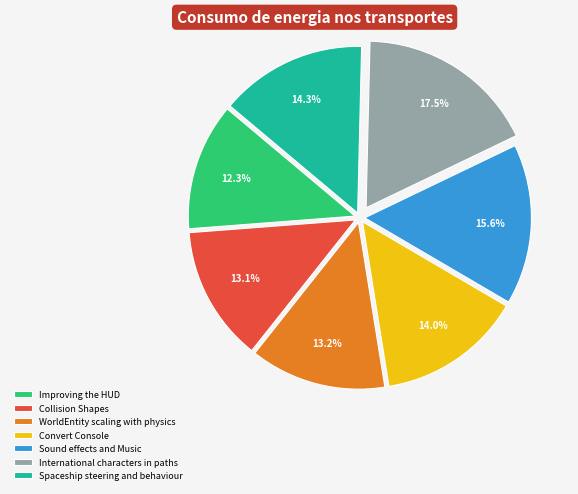

How many segments does this pie chart have?

7